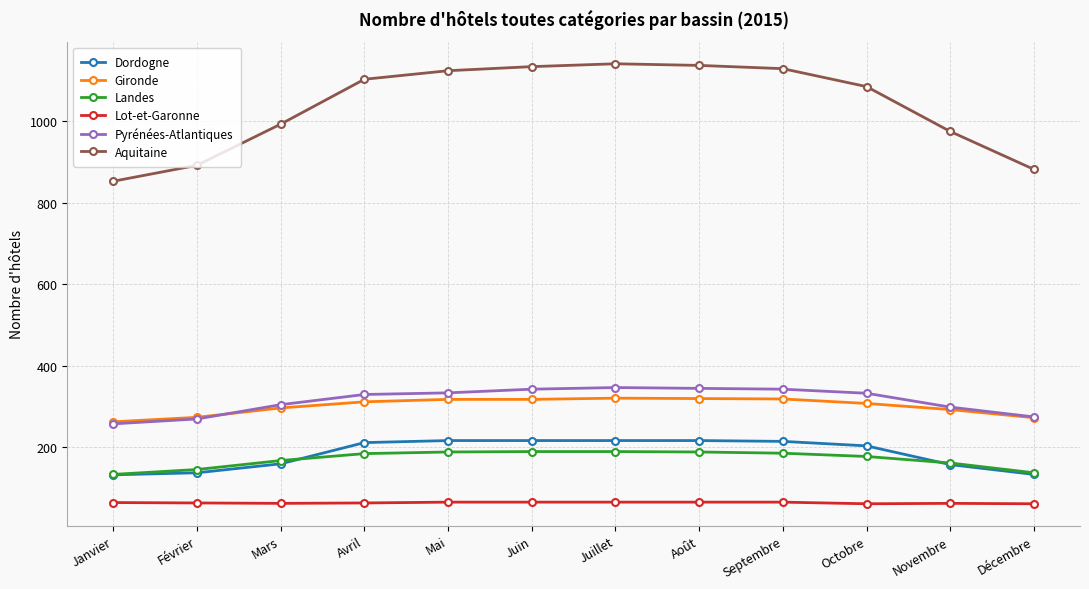

Does the chart display data point markers on the line(s)?

Yes